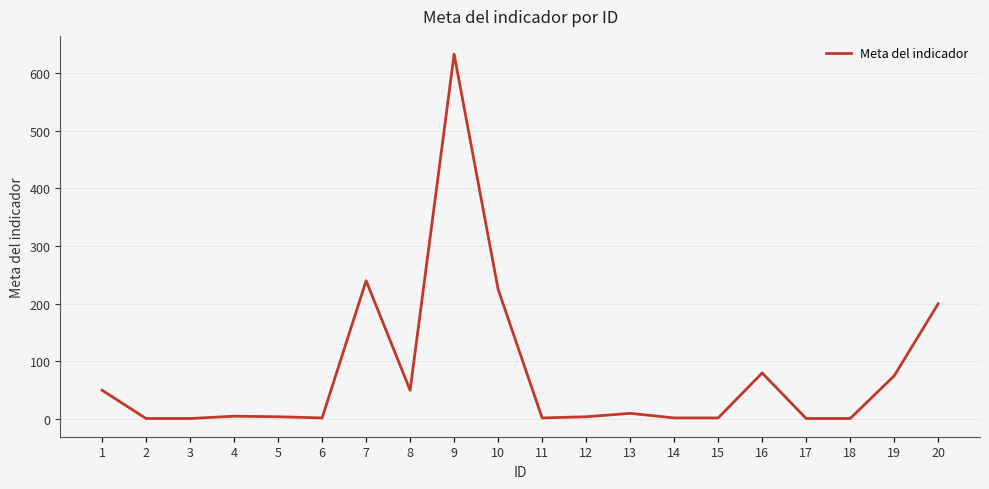

What is the change in value from 8 to 10?

+175